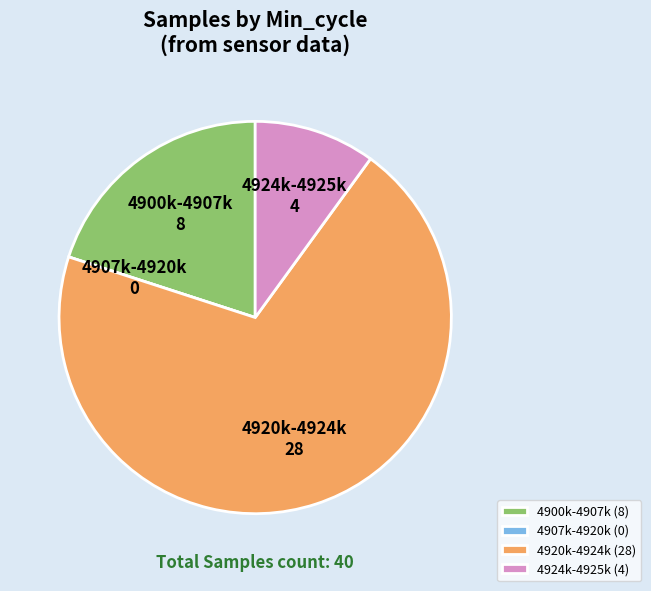

Approximately how many times larger is the value at 4900k-4907k (8) compared to 4924k-4925k (4)?

2.0